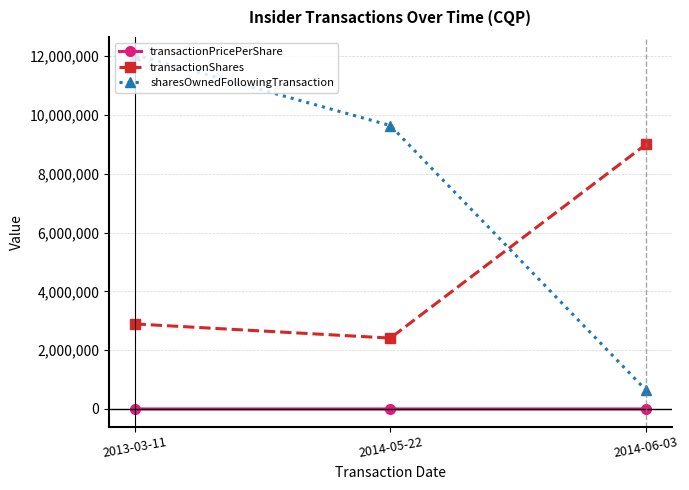

What is the spread (max minus min) of values at 2014-06-03?

8999967.5